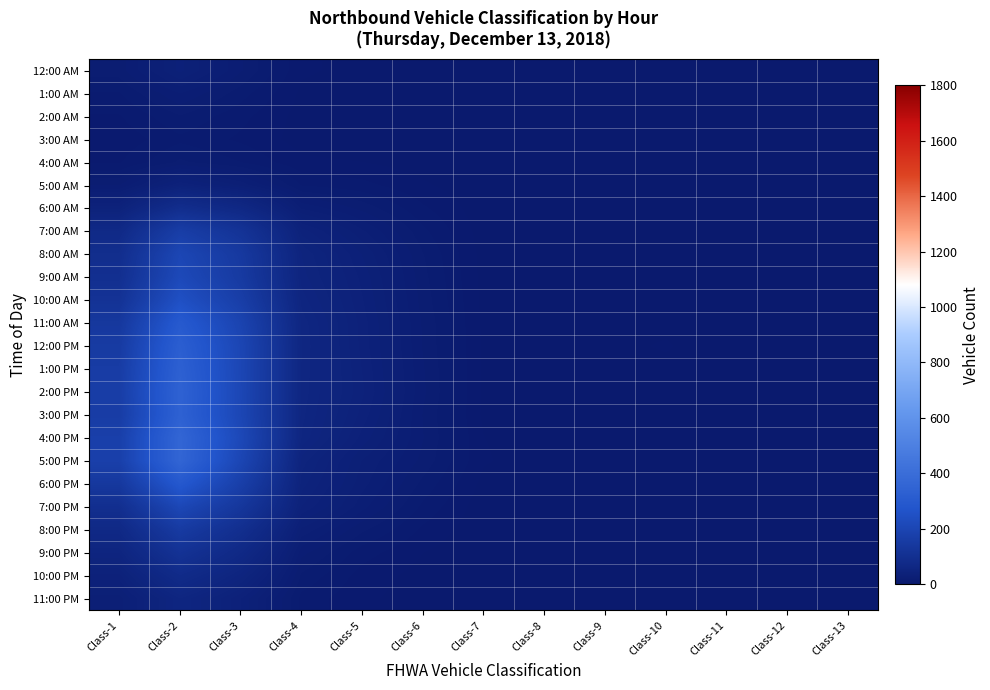

Which series changed the most between Class-2 and Class-5?

5:00 PM